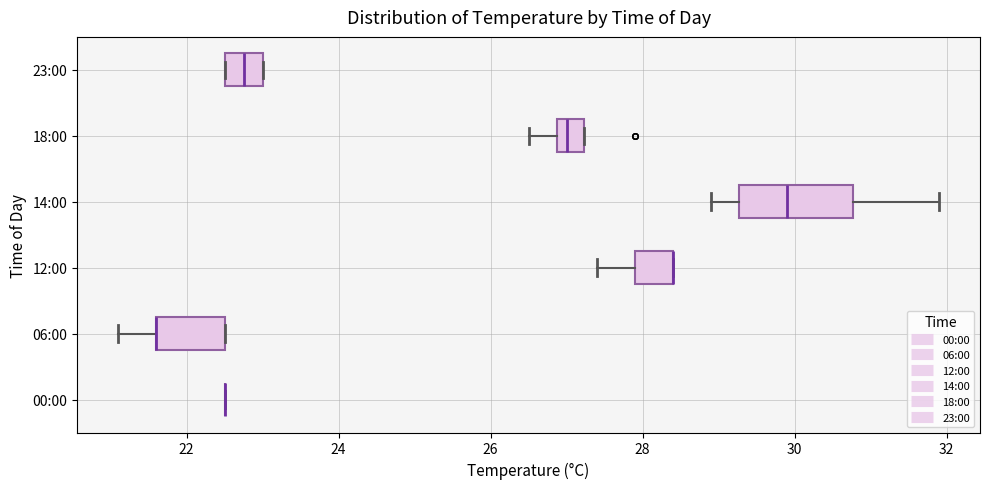

Comparing the boxes themselves (not the whiskers), which one is the widest?

14:00